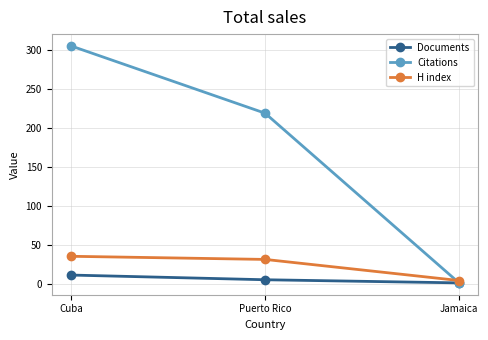

How many lines are shown in the chart?

3